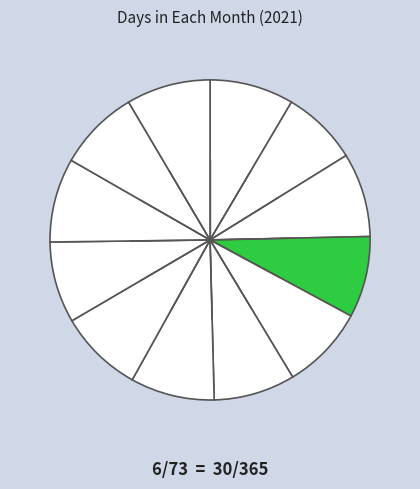

How many segments does this pie chart have?

12